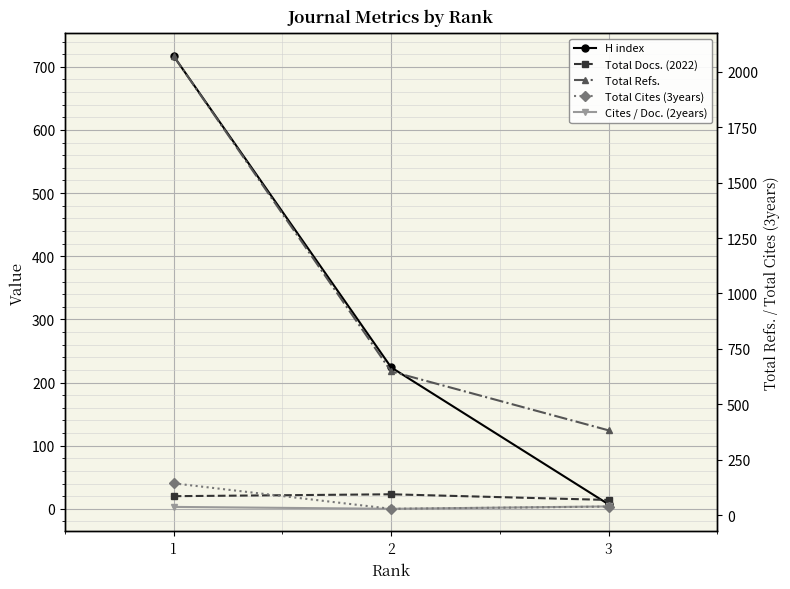

At how many categories does at least one series exceed 8?

3